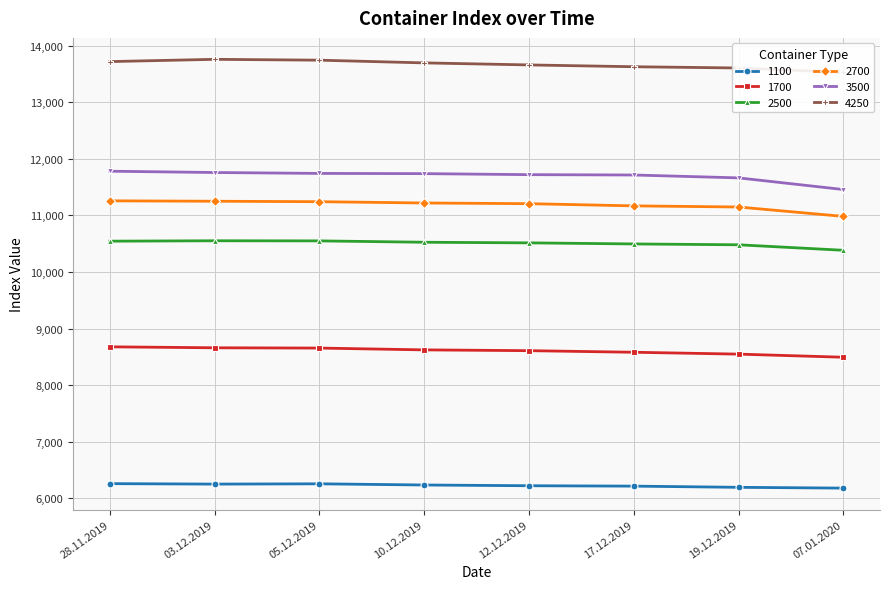

At which label does 1700 reach its minimum?

07.01.2020